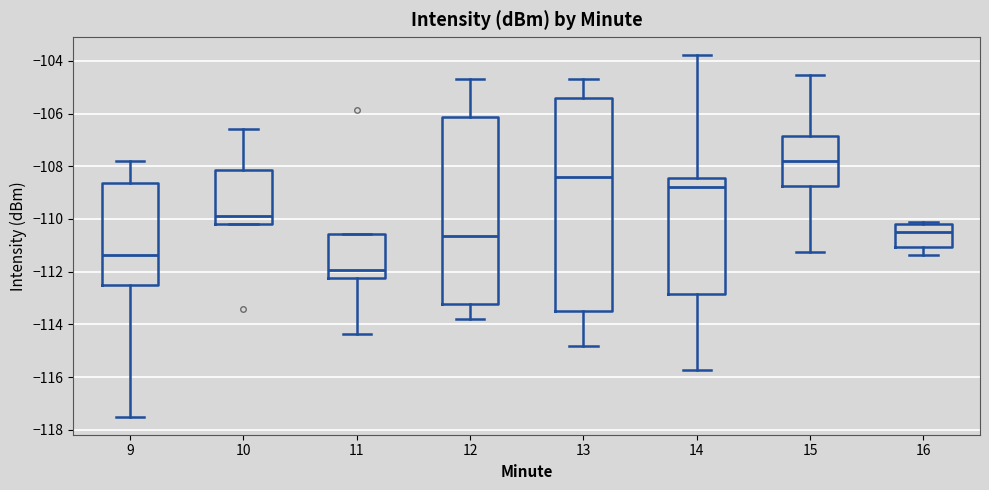

Comparing the boxes themselves (not the whiskers), which one is the tallest?

13